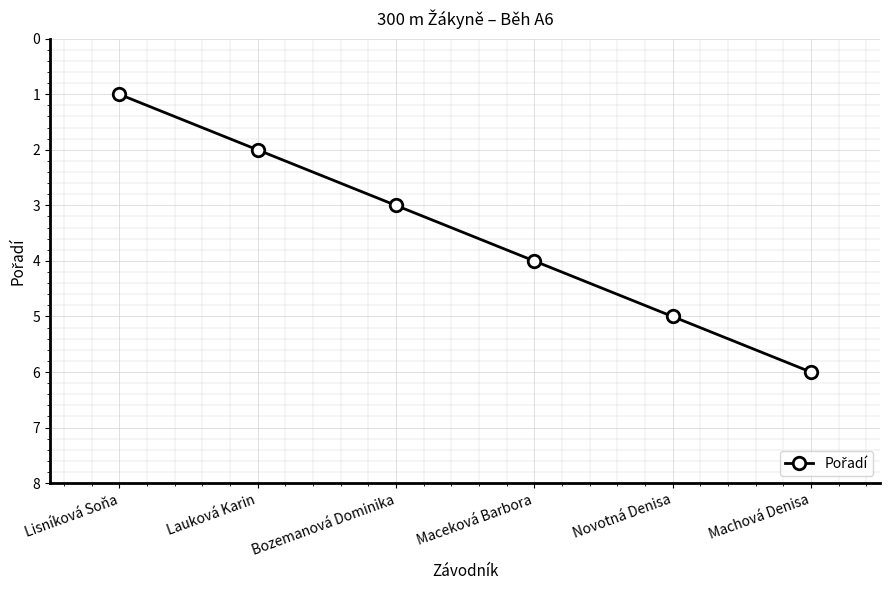

How many values are below 4?

3